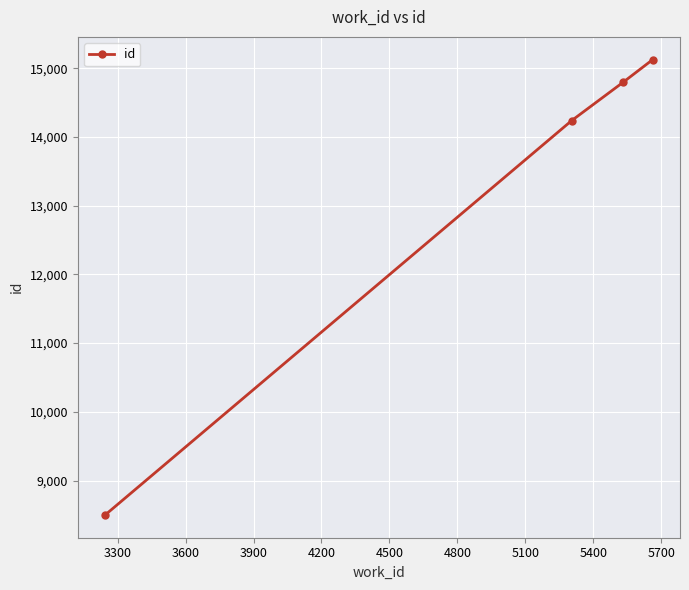

What is the difference between the maximum and minimum values?

6627